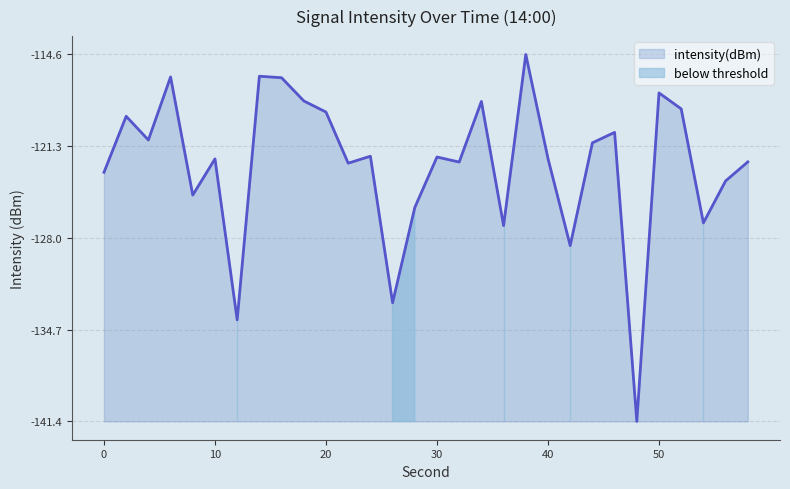

Approximately how many times larger is the value at 10 compared to 46?

0.9